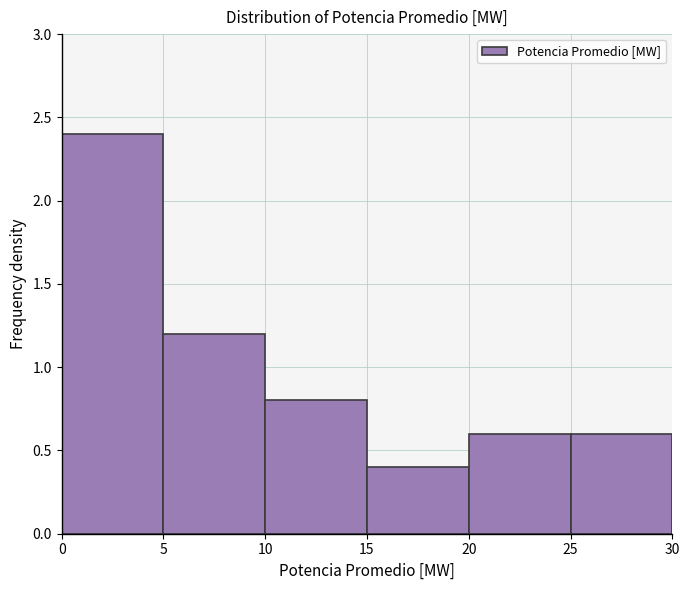

Reading left to right, list every bar in this chart as the range it spans on the x-axis followed by its height. The values are not printed on the chart, so give them approximately, as read against the axis.

0 to 5: 2.4
5 to 10: 1.2
10 to 15: 0.8
15 to 20: 0.4
20 to 25: 0.6
25 to 30: 0.6